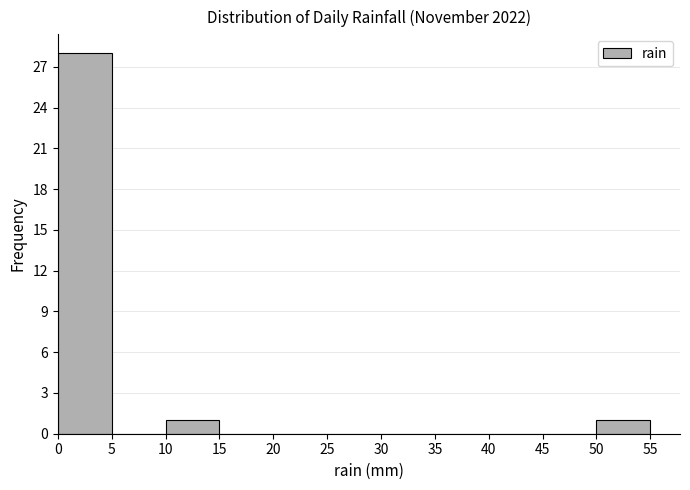

Reading left to right, transcribe this chart: for each bar, give the range it covers on the x-axis and its height. The values are not printed on the chart, so give them approximately, as read against the axis.

0 to 5: 28
5 to 10: 0
10 to 15: 1
15 to 20: 0
20 to 25: 0
25 to 30: 0
30 to 35: 0
35 to 40: 0
40 to 45: 0
45 to 50: 0
50 to 55: 1